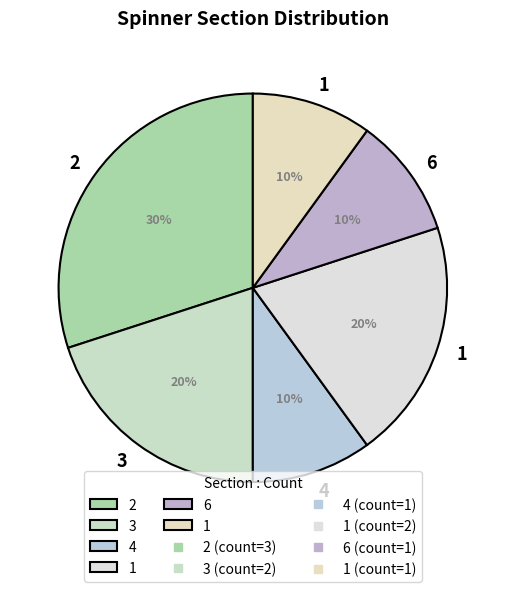

How many slices are in this pie chart?

6